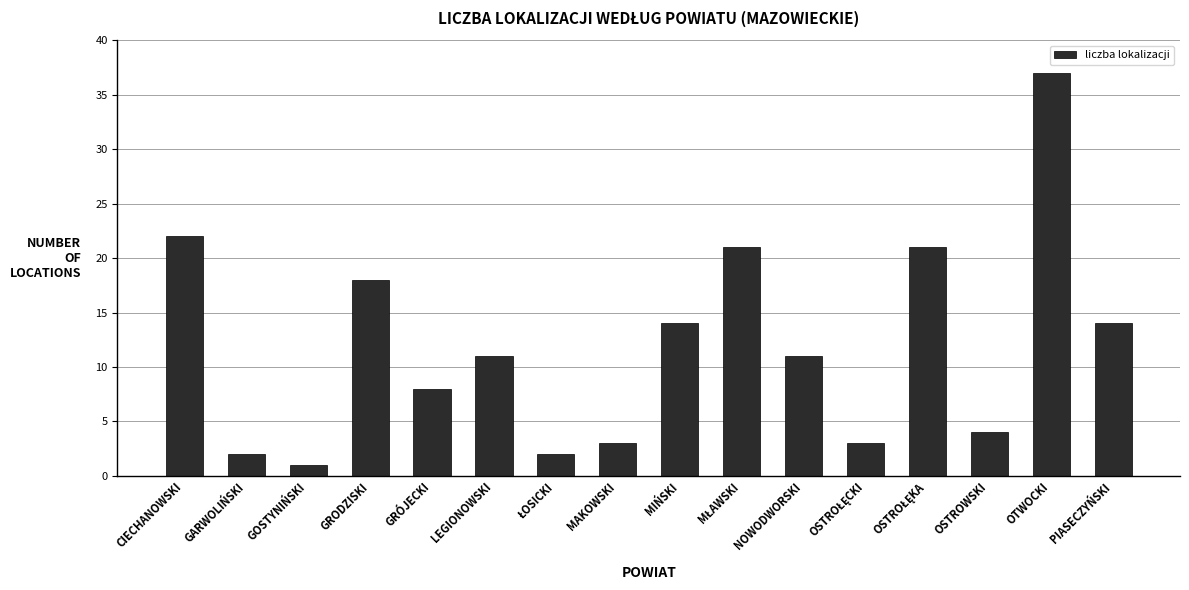

Which category has the highest value across all series?

OTWOCKI